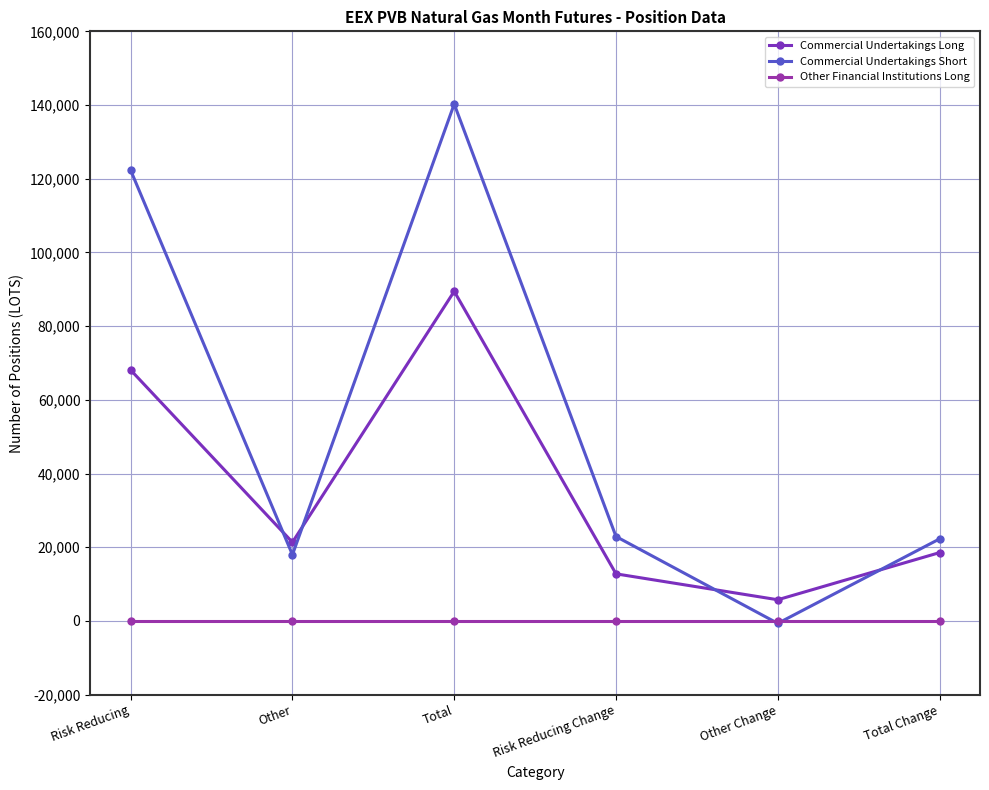

Between Total and Other, which is larger?

Total